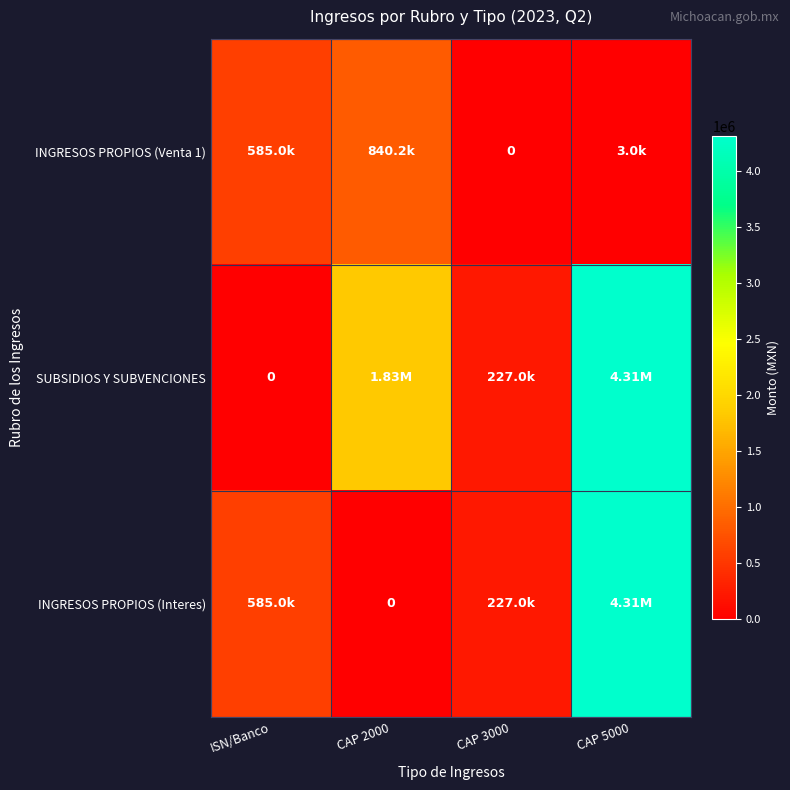

Which has a higher value, CAP 3000 or ISN/Banco?

ISN/Banco